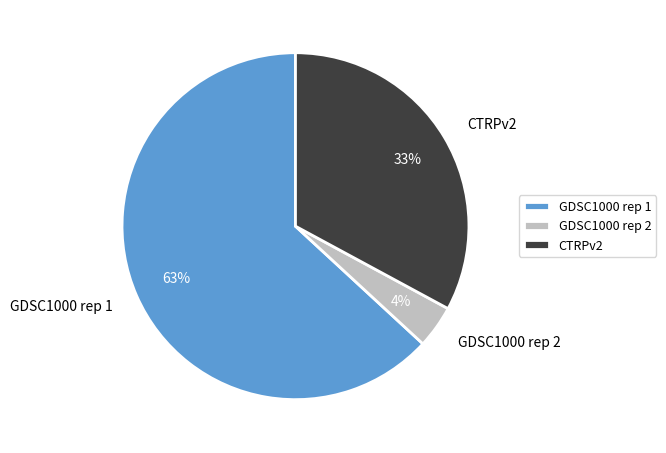

How many segments does this pie chart have?

3